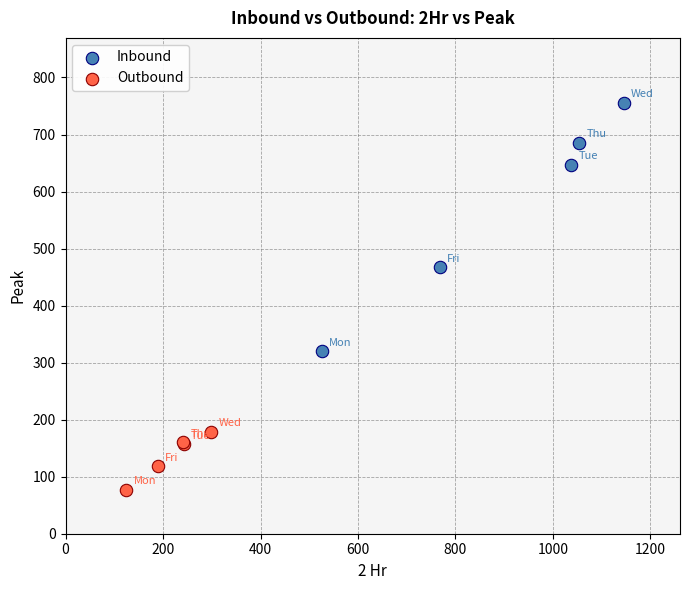

Which series reaches the maximum Y coordinate?

Inbound